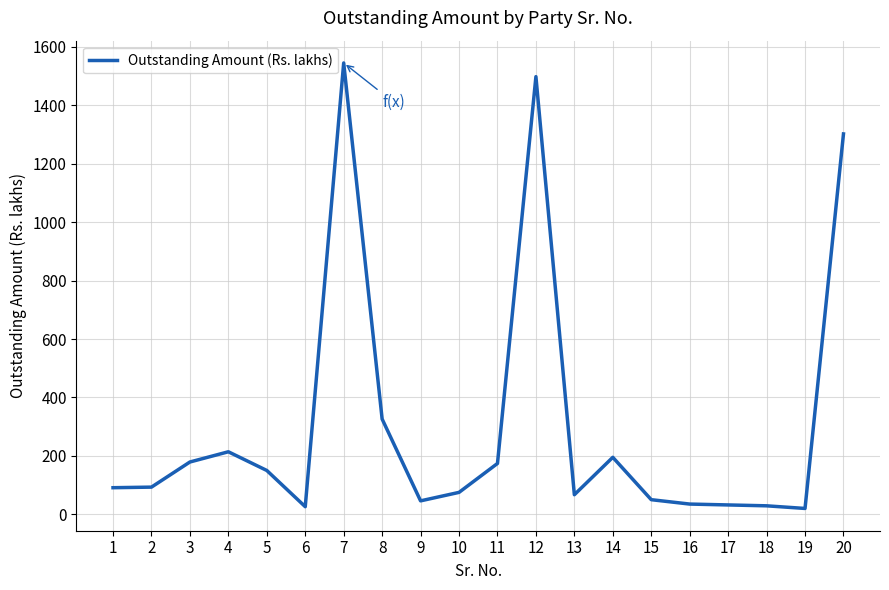

The value at 16 is 35. True or false?

True